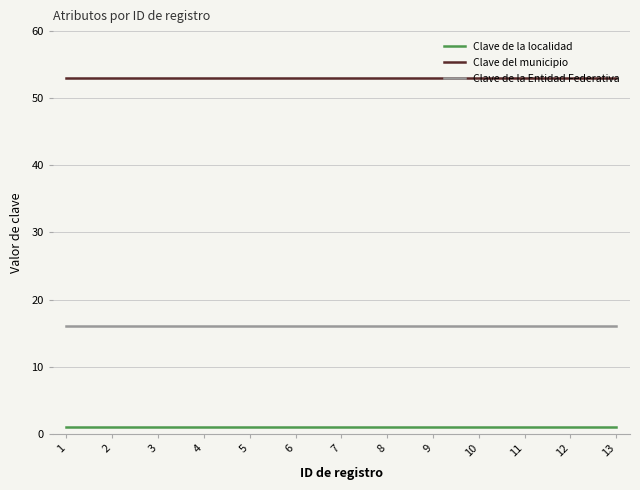

At 7, list the series in order from largest to smallest.

Clave del municipio, Clave de la Entidad Federativa, Clave de la localidad